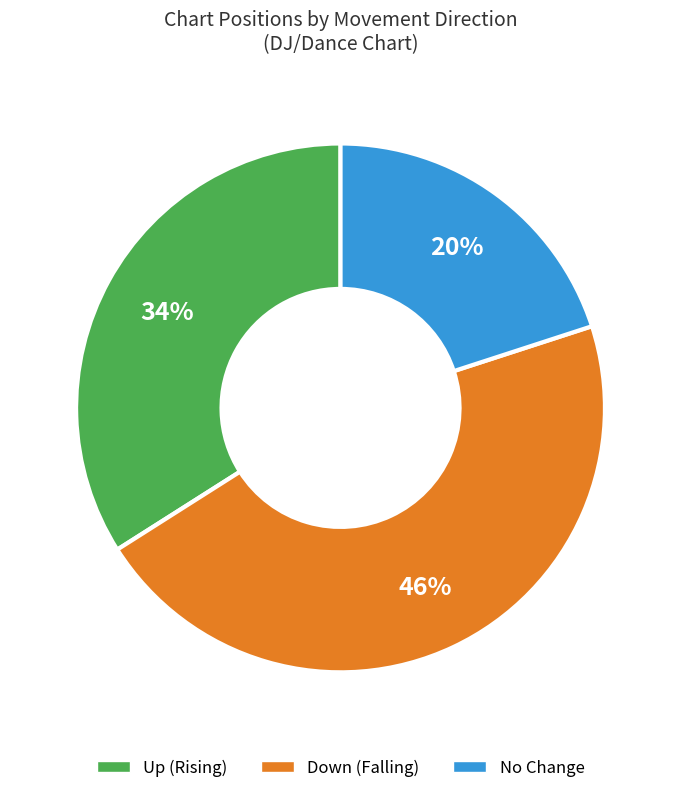

To the nearest percent, what is the difference between the largest and smallest slice percentages?

26%